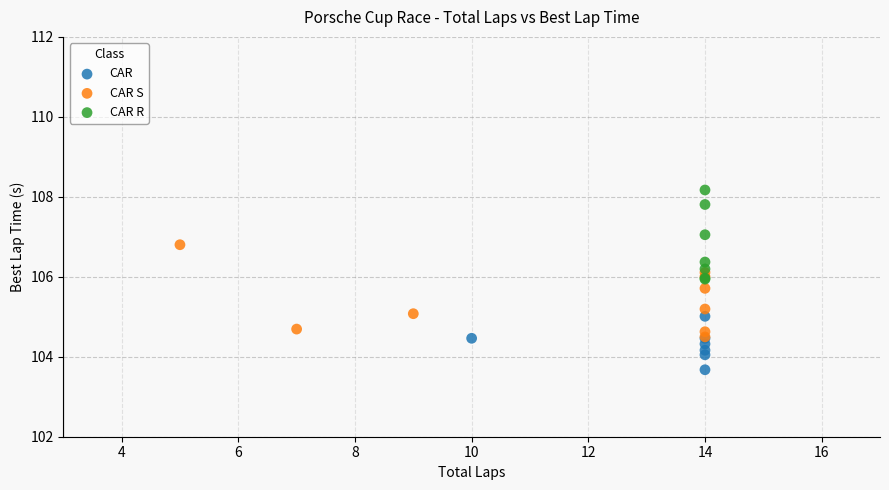

Which series reaches the minimum Y coordinate?

CAR